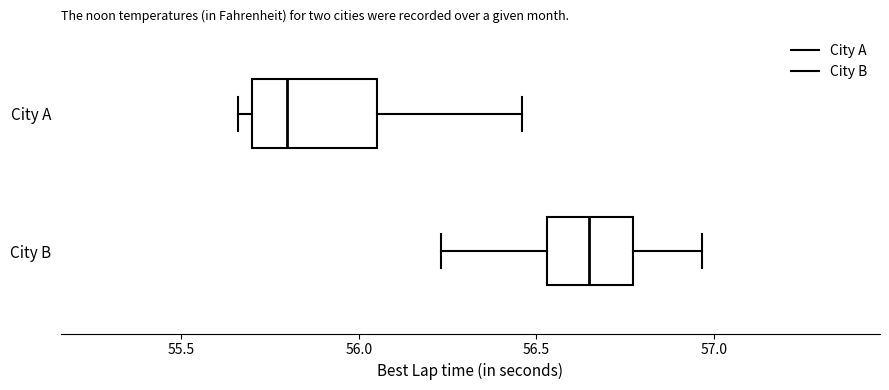

Reading bottom to top, read every box against the x-axis: the position of its median line, the range the box covers, and the ends of its whiskers. The values are not printed on the chart, so give them approximately, as read against the axis.

City B: median 56.65, box 56.55 to 56.75, whiskers 56.25 to 56.95
City A: median 55.80, box 55.70 to 56.05, whiskers 55.65 to 56.45